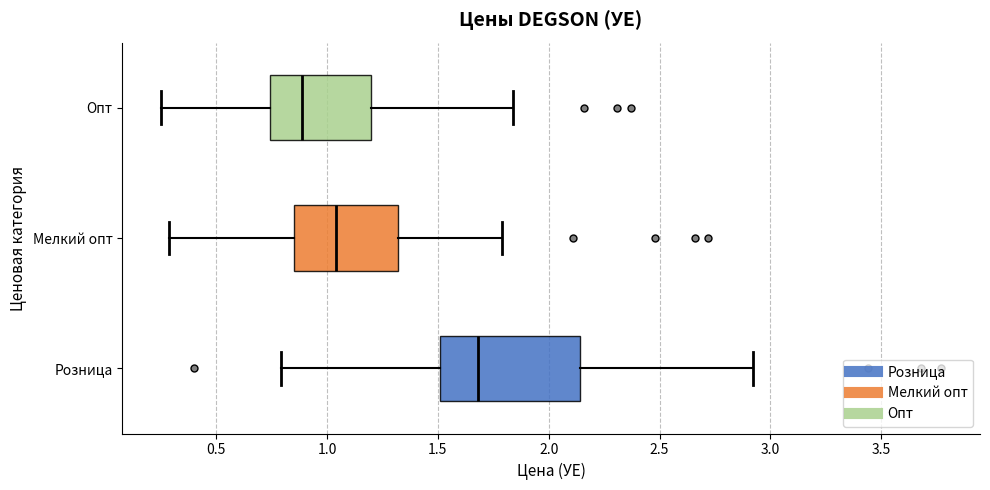

Reading bottom to top, transcribe this box plot: for each box, give where its median line is, the range the box spans, and where its two whiskers end, as read against the x-axis. The values are not printed on the chart, so give them approximately, as read against the axis.

Розница: median 1.70, box 1.50 to 2.15, whiskers 0.80 to 2.90
Мелкий опт: median 1.05, box 0.85 to 1.30, whiskers 0.30 to 1.80
Опт: median 0.90, box 0.75 to 1.20, whiskers 0.25 to 1.85